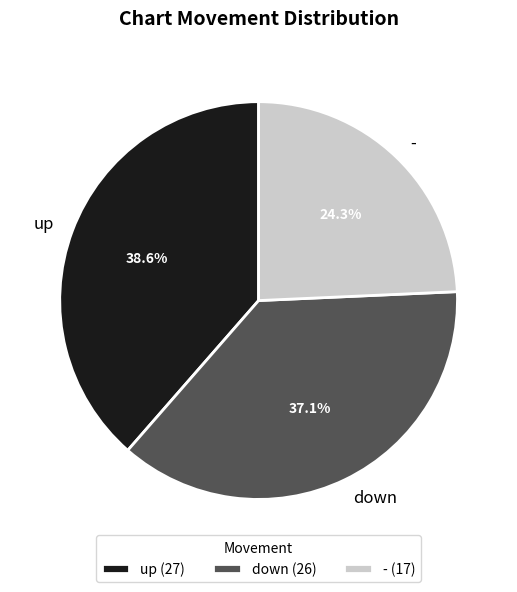

Approximately how many times larger is the value at up compared to -?

1.6